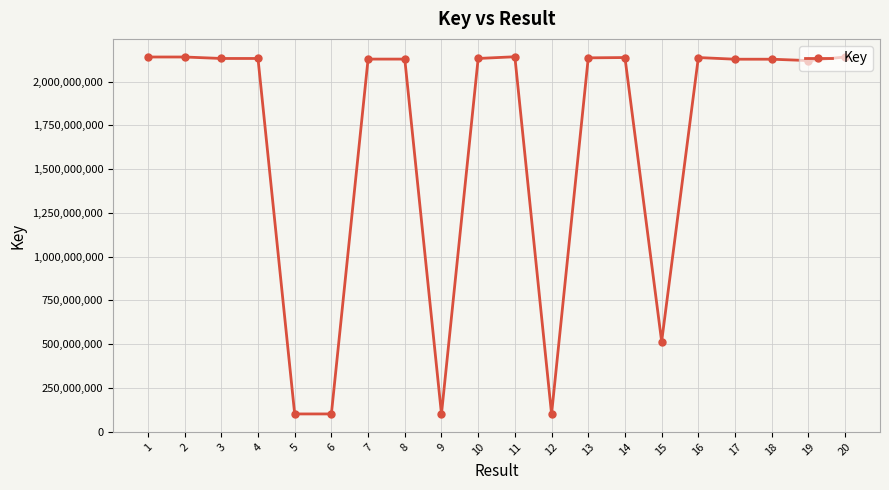

True or false: the data shows 100862324 at 6.

True